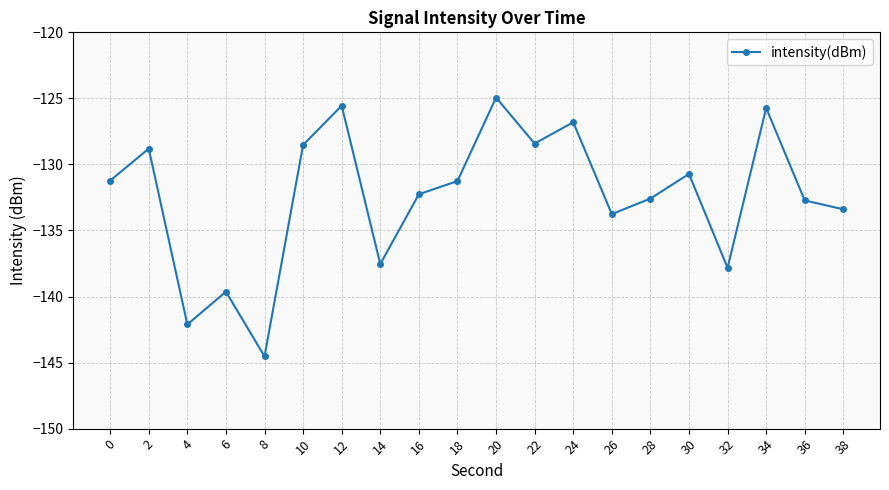

Where is the first local minimum?

4